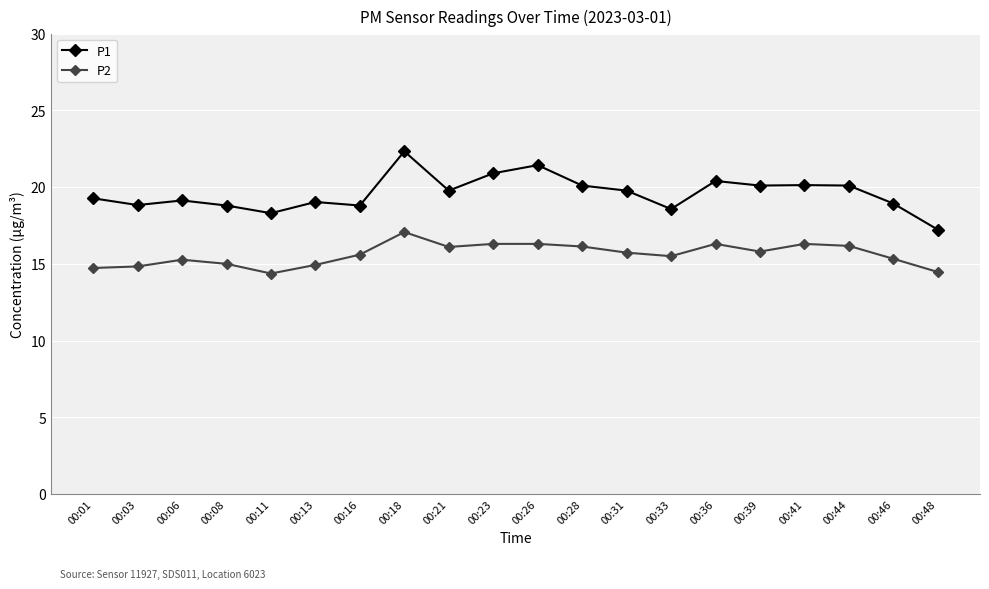

True or false: P1 has more than 2 interior local peaks.

True